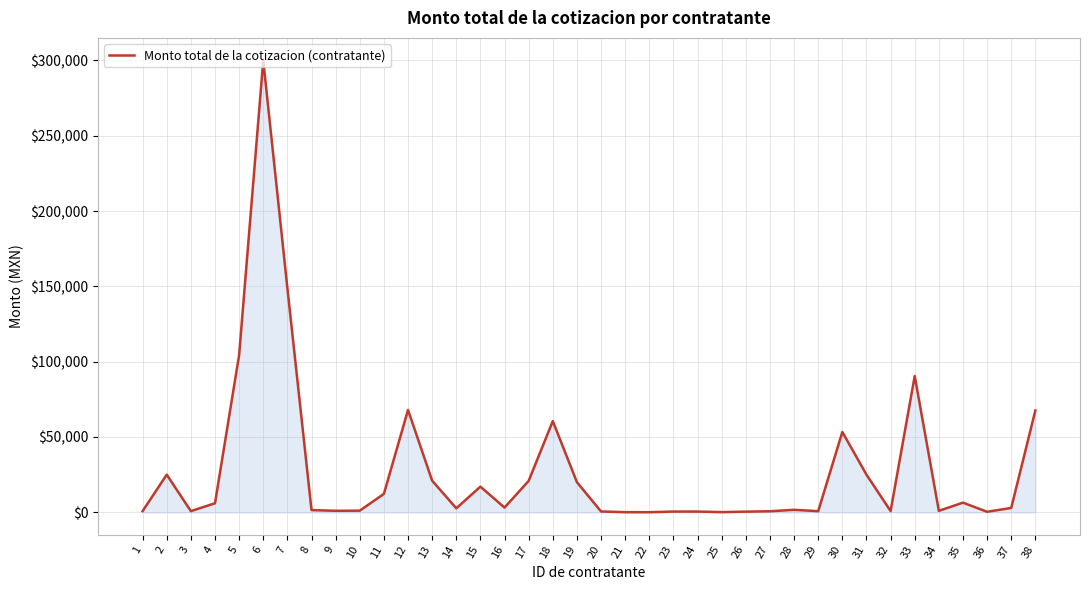

The chart shows a value of 38856.4 at 5. True or false?

False